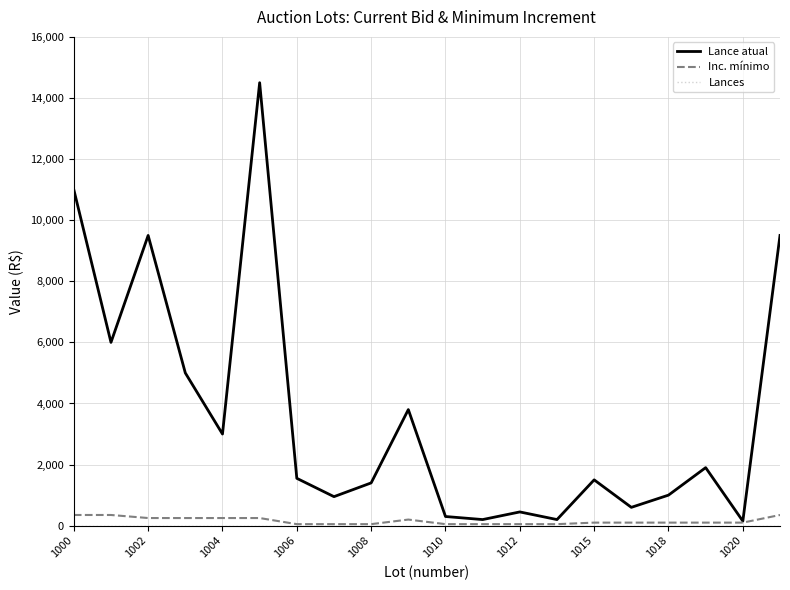

Which series has the largest total across all categories?

Lance atual